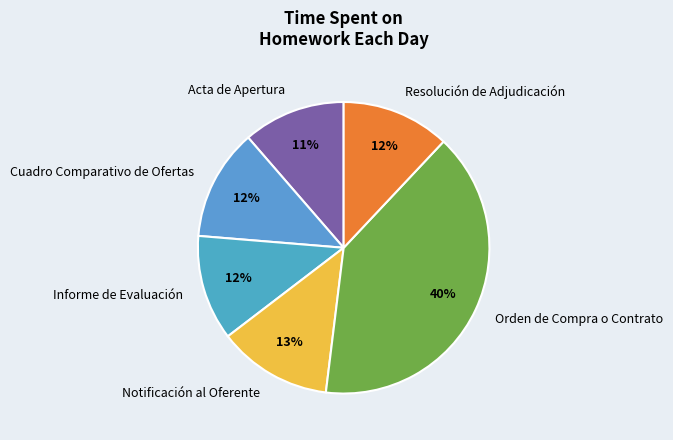

To the nearest percent, what is the difference between the largest and smallest slice percentages?

29%